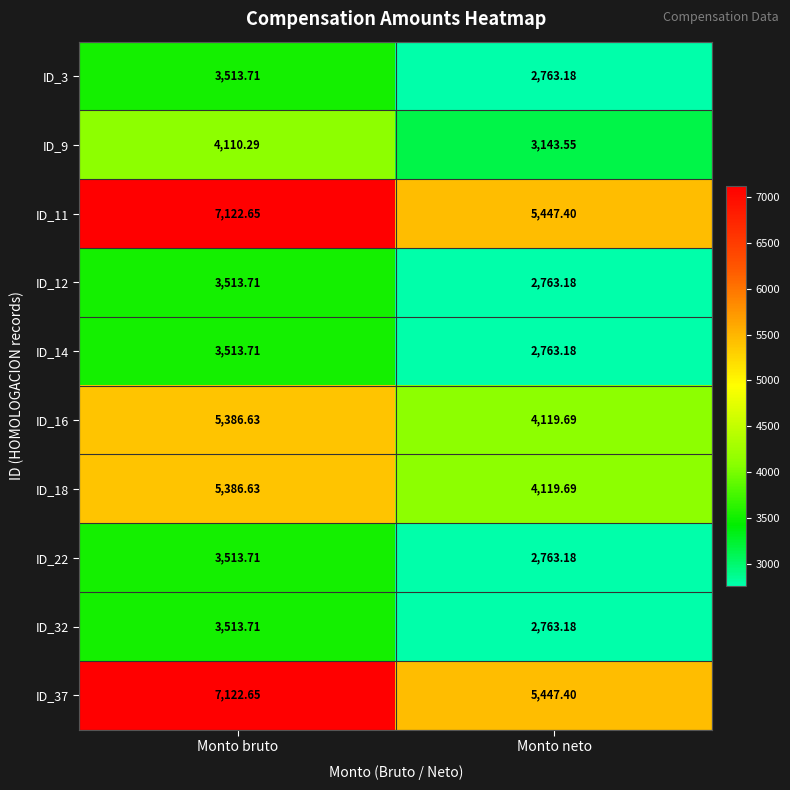

At which label does ID_9 reach its minimum?

Monto neto